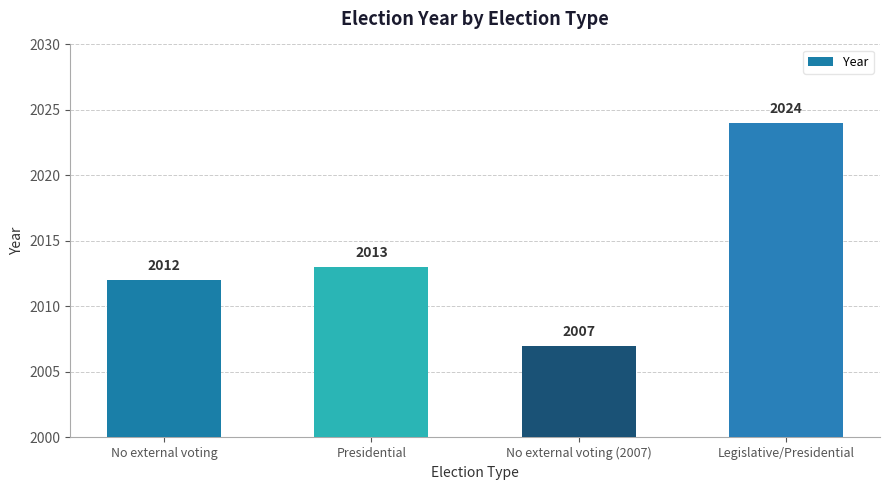

Which category has the highest value across all series?

Legislative/Presidential